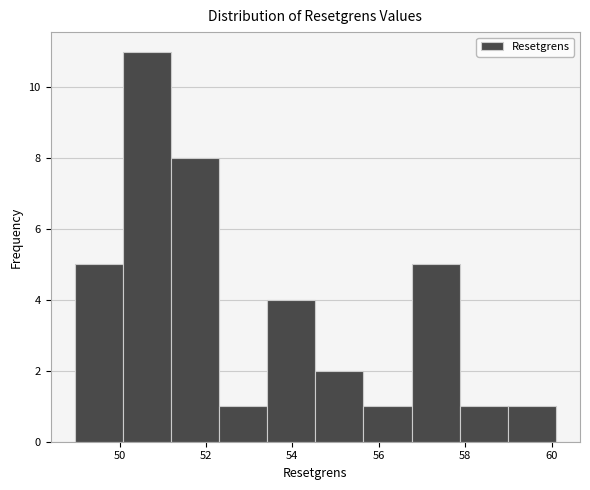

Reading left to right, list every bar in this chart as the range it spans on the x-axis followed by its height. Neither the bar edges nor the heights are printed on the chart, so give them approximately, as read against the axes.

49.0 to 50.0: 5
50.0 to 51.2: 11
51.2 to 52.4: 8
52.4 to 53.4: 1
53.4 to 54.6: 4
54.6 to 55.6: 2
55.6 to 56.8: 1
56.8 to 57.8: 5
57.8 to 59.0: 1
59.0 to 60.2: 1